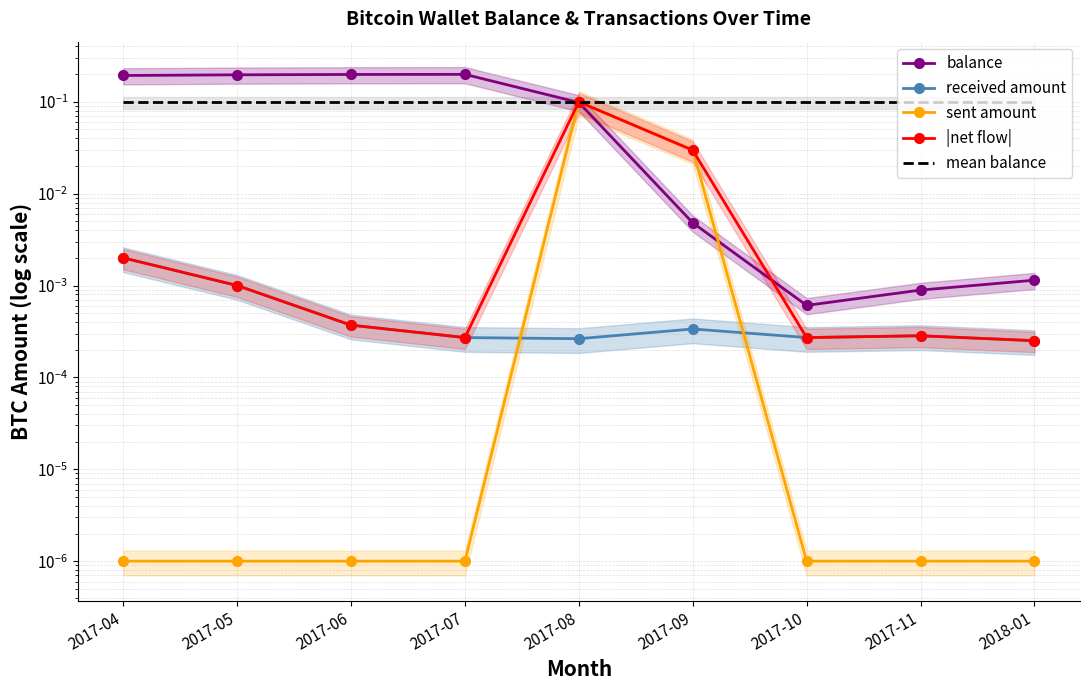

What position from the left is 2017-04?

1